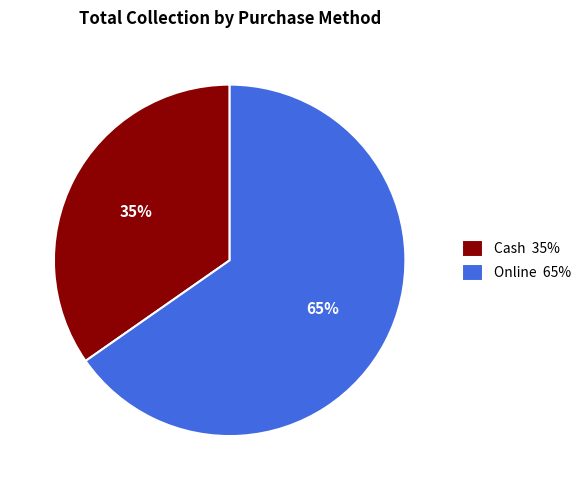

Rank the categories by value from lowest to highest.

Cash, Online